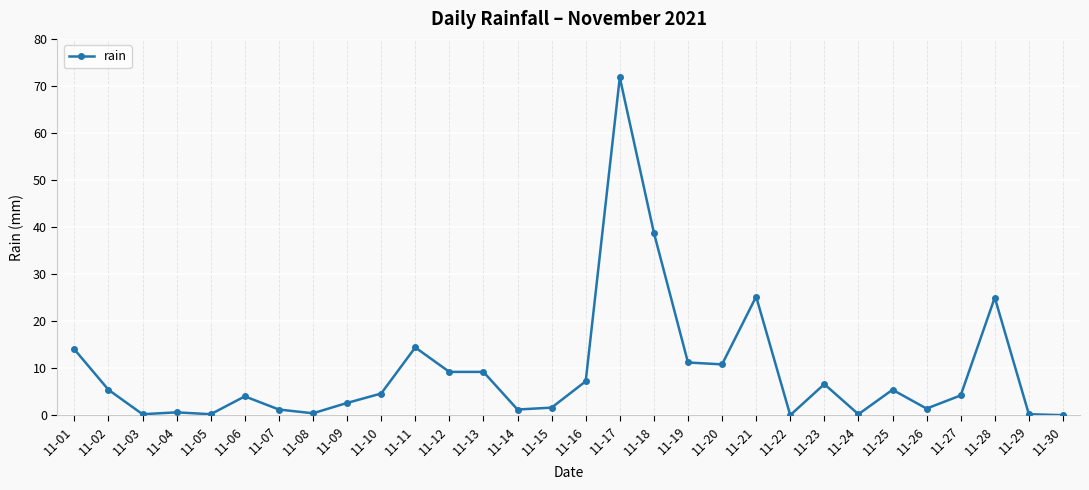

How many distinct data groups are displayed?

1